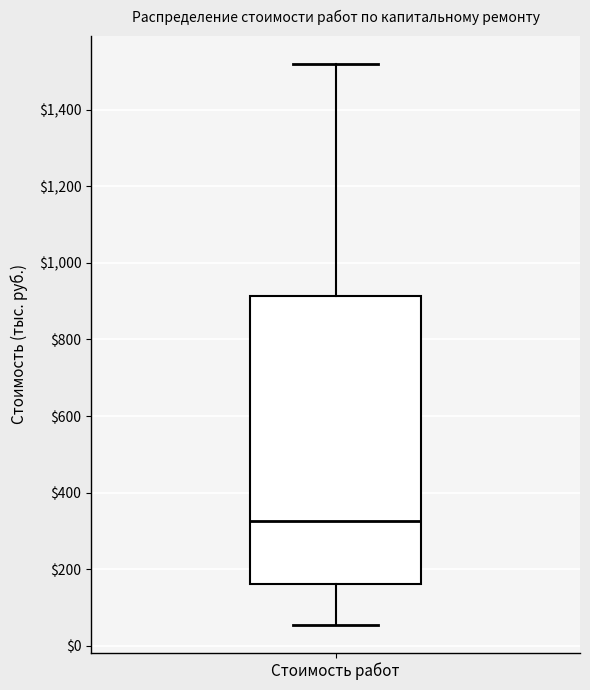

Read this box plot against the y-axis: the position of the median line, the range covered by the box, and the ends of both whiskers. The values are not printed on the chart, so give them approximately, as read against the axis.

median 320, box 160 to 920, whiskers 60 to 1520